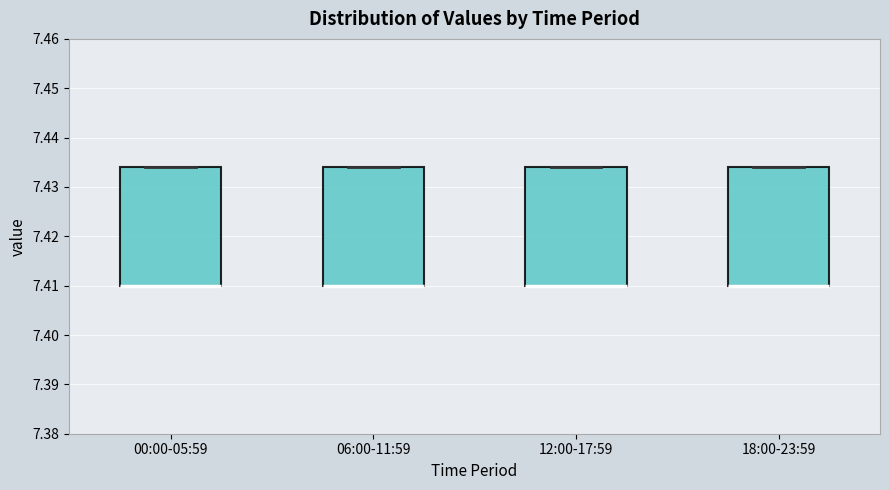

Reading left to right, transcribe this box plot: for each box, give where its median line is, the range the box spans, and where its two whiskers end, as read against the y-axis. The values are not printed on the chart, so give them approximately, as read against the axis.

00:00-05:59: median 7.410 (drawn on the box's lower edge), box 7.410 to 7.434, whiskers 7.410 to 7.434
06:00-11:59: median 7.410 (drawn on the box's lower edge), box 7.410 to 7.434, whiskers 7.410 to 7.434
12:00-17:59: median 7.410 (drawn on the box's lower edge), box 7.410 to 7.434, whiskers 7.410 to 7.434
18:00-23:59: median 7.410 (drawn on the box's lower edge), box 7.410 to 7.434, whiskers 7.410 to 7.434